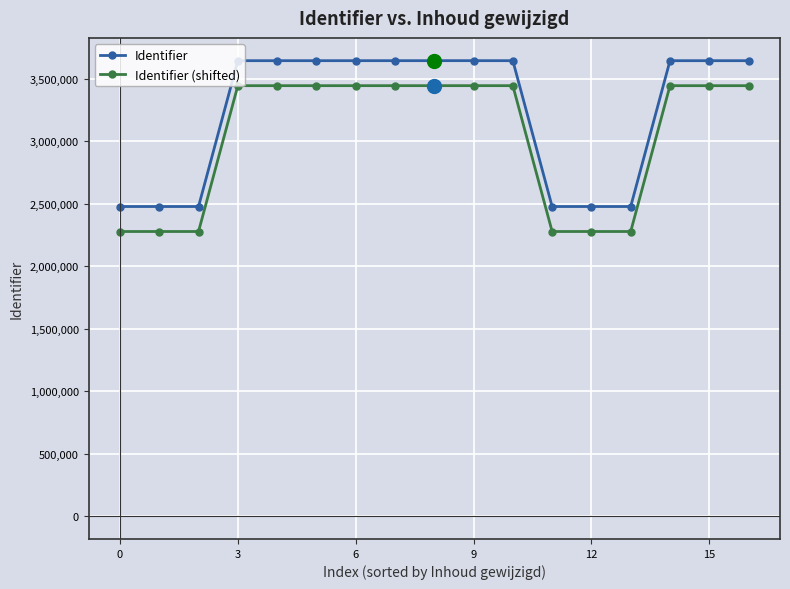

True or false: Identifier (shifted) and Identifier intersect in this chart.

False